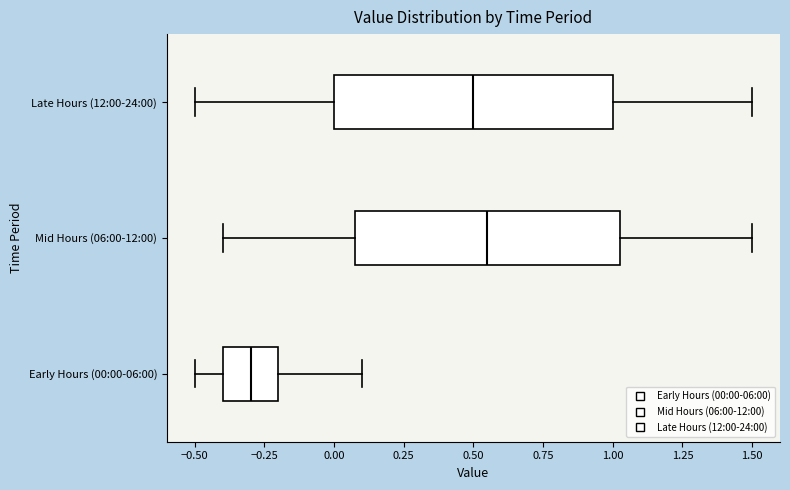

Where does the right whisker of the box for Late Hours (12:00-24:00) end on the x-axis? The values are not printed on the chart, so give them approximately, as read against the axis.

1.50